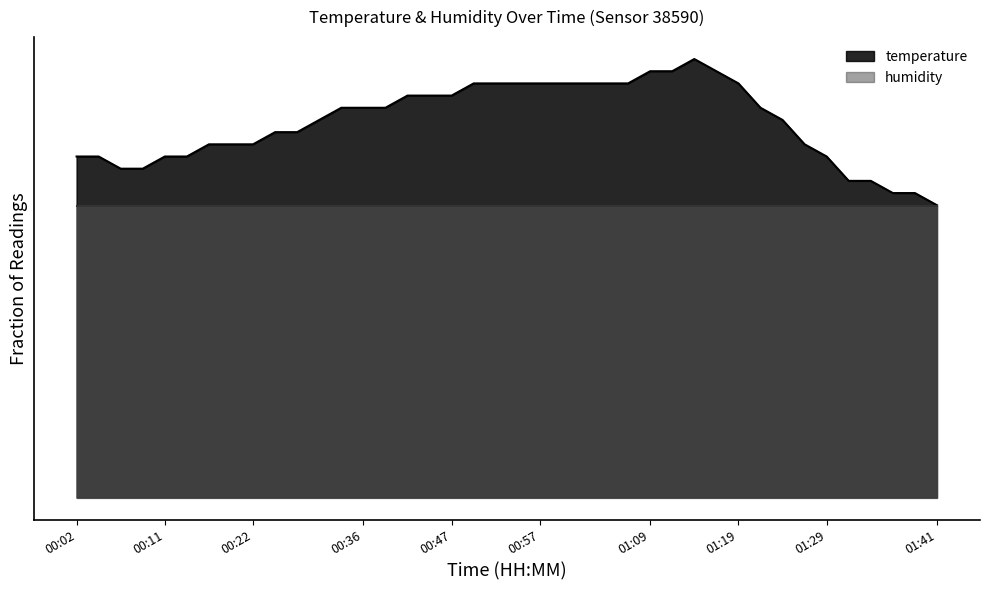

How many points are higher than both their immediate neighbors (excluding endpoints)?

1